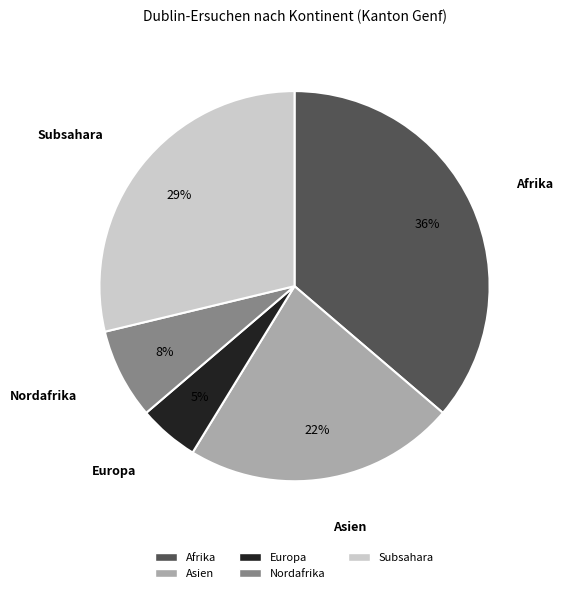

Is there a majority slice in this chart?

No